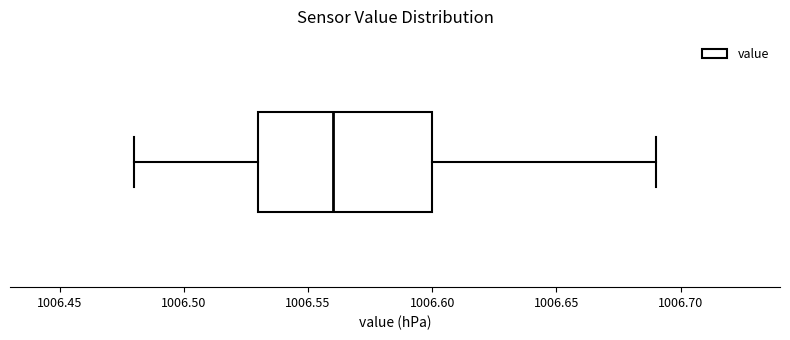

Where is the left edge of the box on the x-axis? The values are not printed on the chart, so give them approximately, as read against the axis.

1006.53